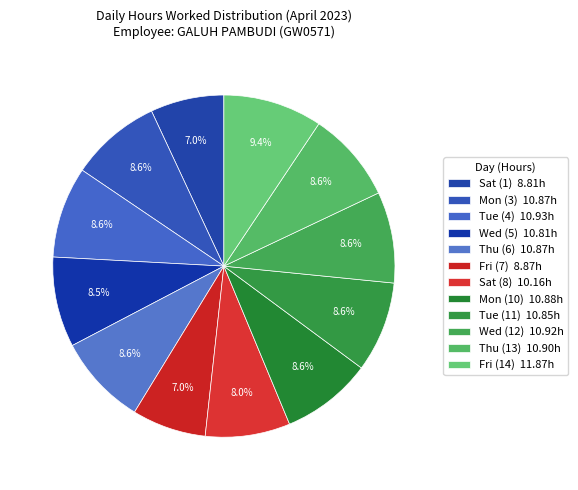

Which slice is the smallest?

Sat (1)